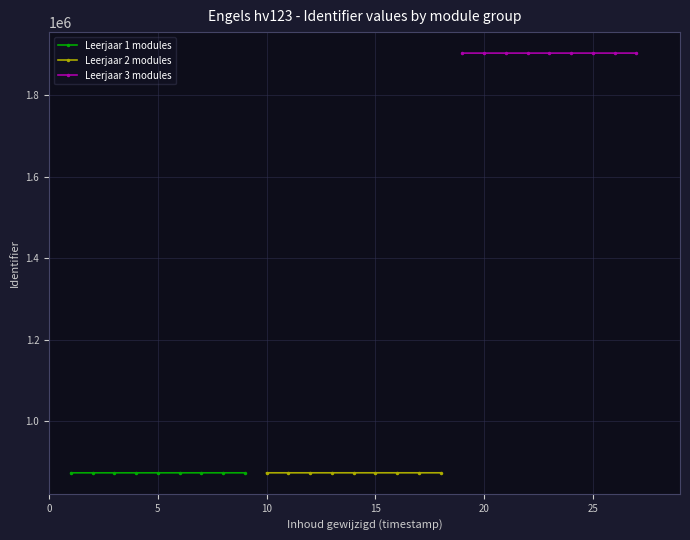

The value of Leerjaar 2 modules at 15 is 874233. True or false?

True